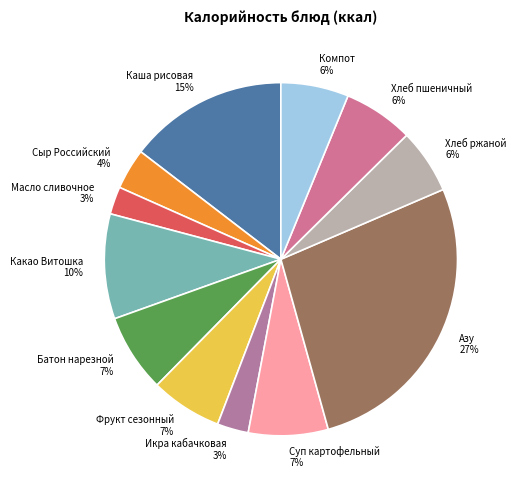

Which slice is the largest?

Азу